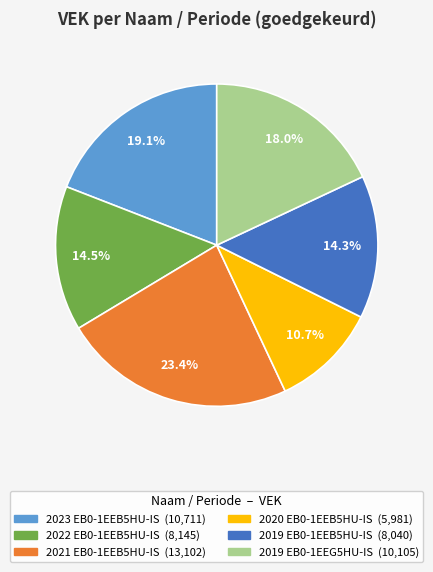

What percentage is NOT represented by 2020 EB0-1EEB5HU-IS?

89.3%